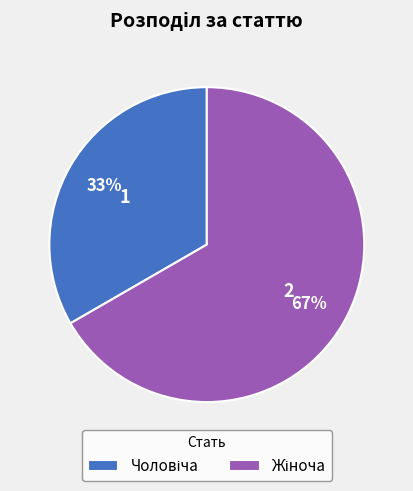

To the nearest percent, what is the average slice percentage?

50%